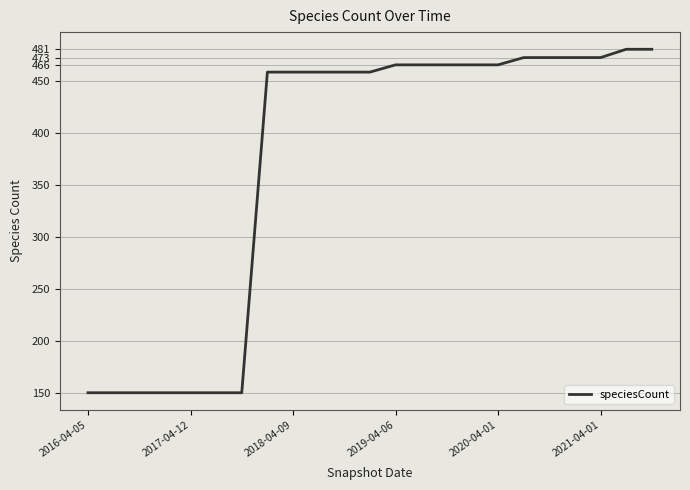

What is the smallest value displayed?

150